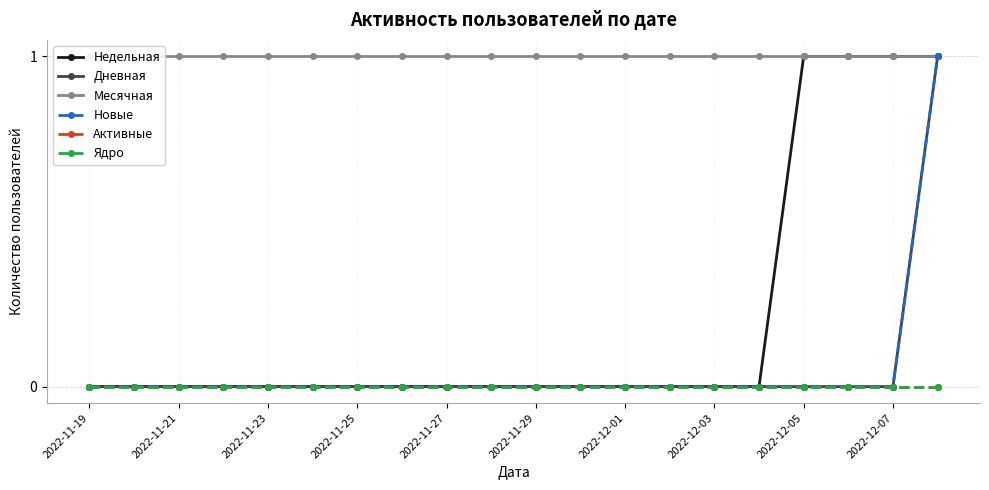

Where is Месячная nearest to the value 1?

2022-11-19